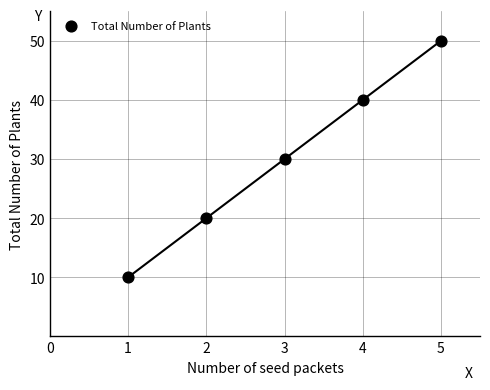

What is the average Y value?

30